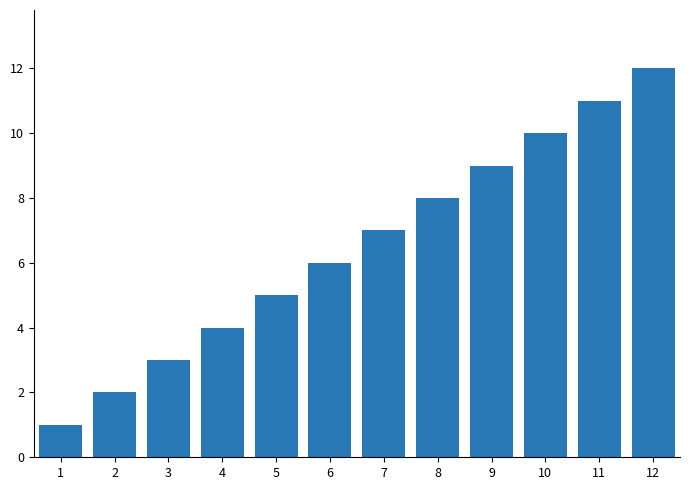

How many distinct data groups are displayed?

1